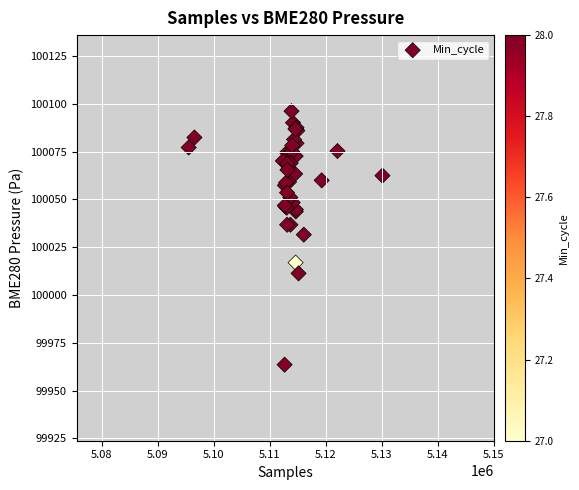

What Y value in the scatter plot is closest to 100029?

100031.6